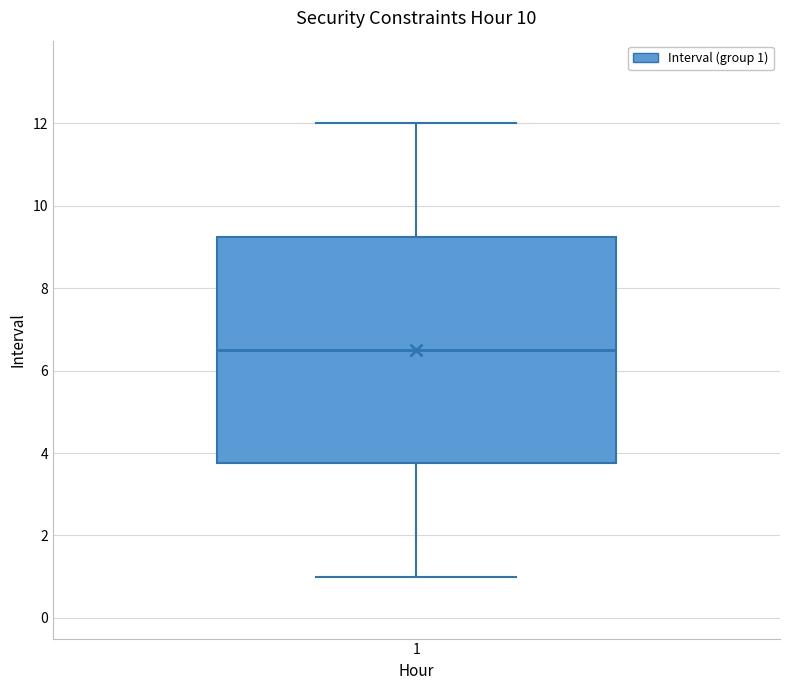

Where does the lower whisker of the box at x = 1 end on the y-axis? The values are not printed on the chart, so give them approximately, as read against the axis.

1.0